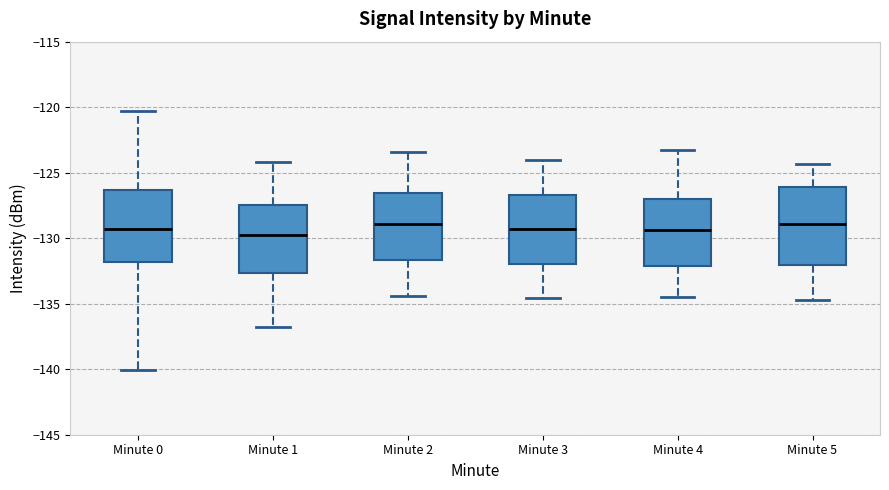

Where does the lower whisker of the box for Minute 2 end on the y-axis? The values are not printed on the chart, so give them approximately, as read against the axis.

-134.5